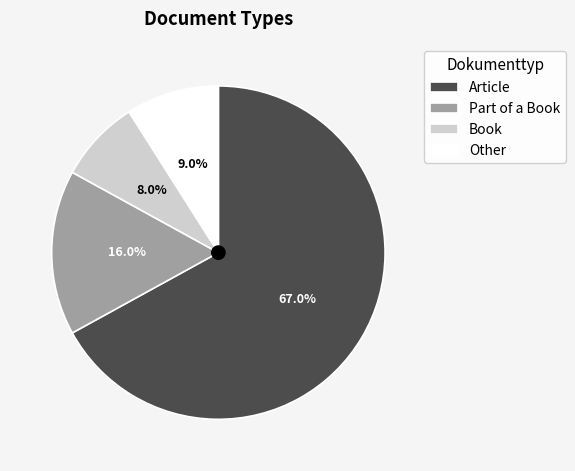

To the nearest percent, what is the difference between the largest and smallest slice percentages?

59%